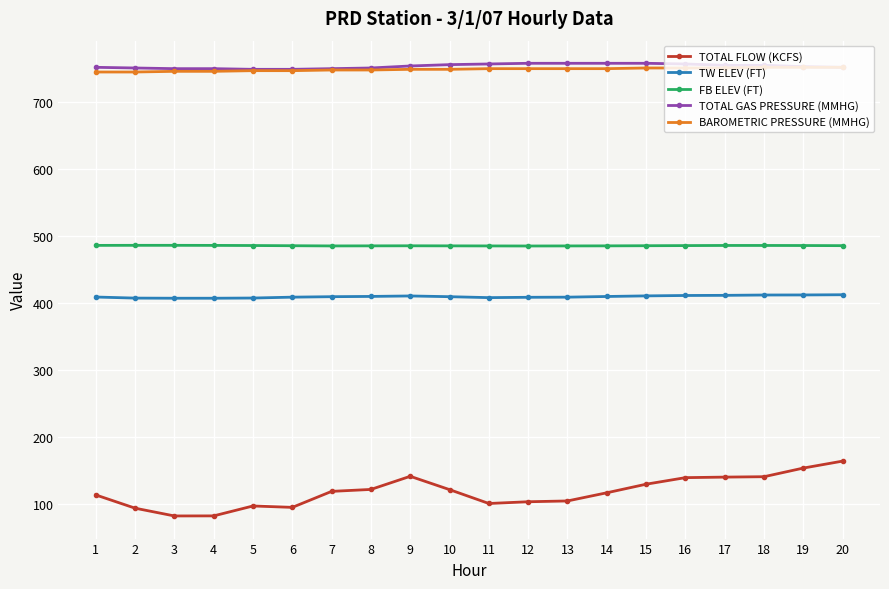

Count the TOTAL GAS PRESSURE (MMHG) values in the range 751 to 757.

11